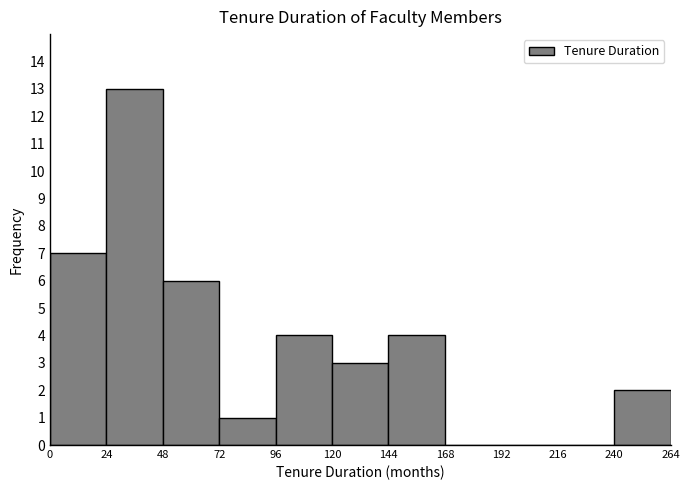

Reading left to right, list every bar in this chart as the range it spans on the x-axis followed by its height. The values are not printed on the chart, so give them approximately, as read against the axis.

0 to 24: 7
24 to 48: 13
48 to 72: 6
72 to 96: 1
96 to 120: 4
120 to 144: 3
144 to 168: 4
168 to 192: 0
192 to 216: 0
216 to 240: 0
240 to 264: 2